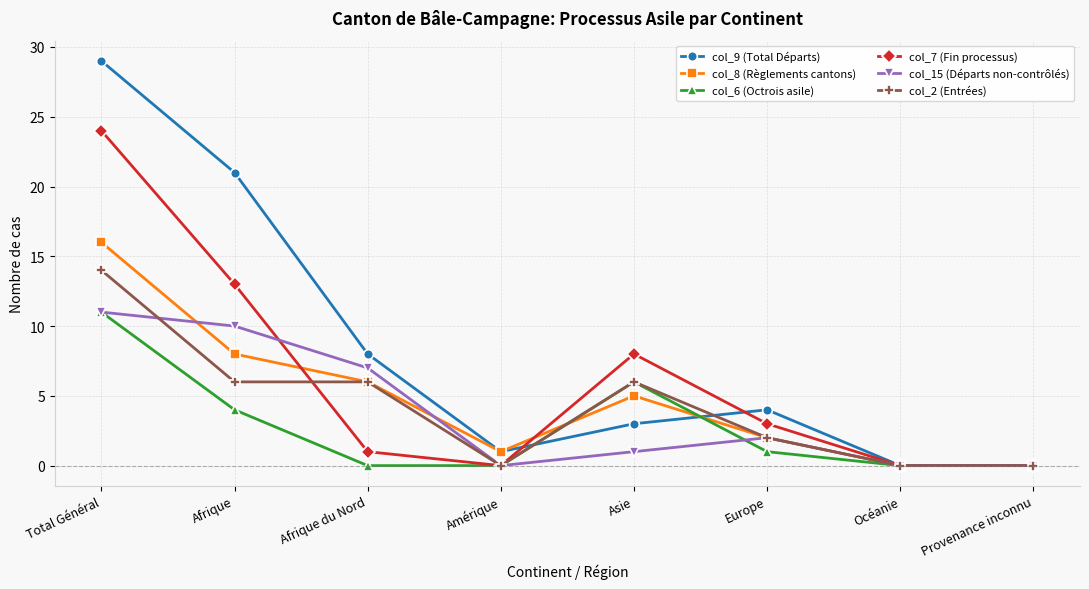

At which category does the chart reach its peak across all series?

Total Général